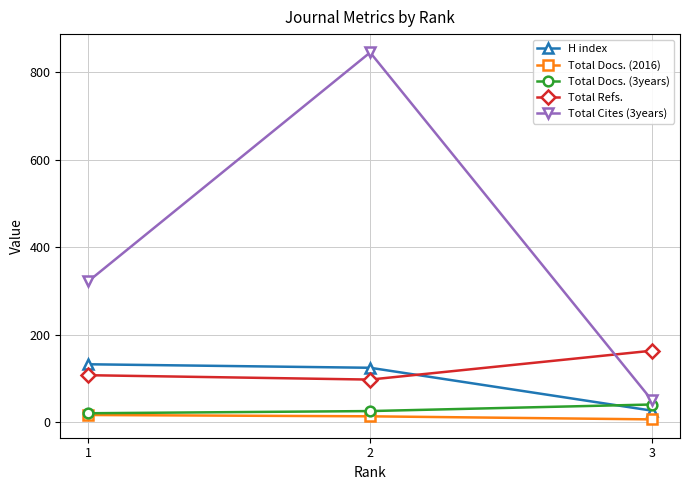

List the series in order of their peak value, lowest first.

Total Docs. (2016), Total Docs. (3years), H index, Total Refs., Total Cites (3years)